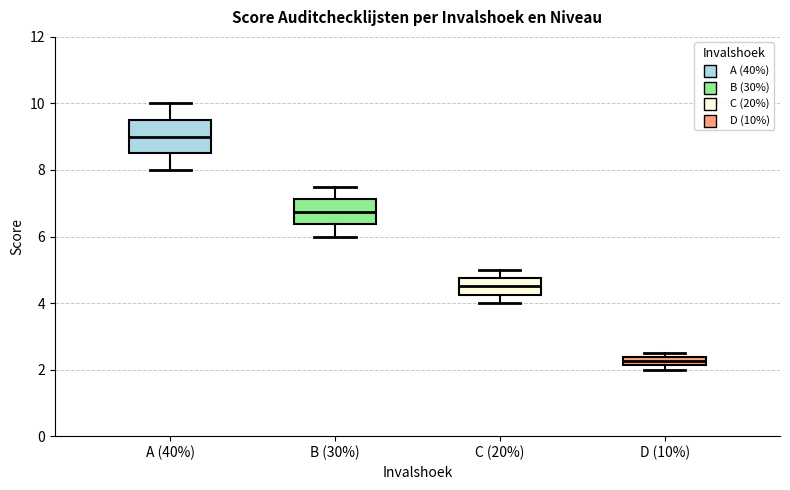

Which box is the tallest, from its lower edge to its upper edge?

A (40%)